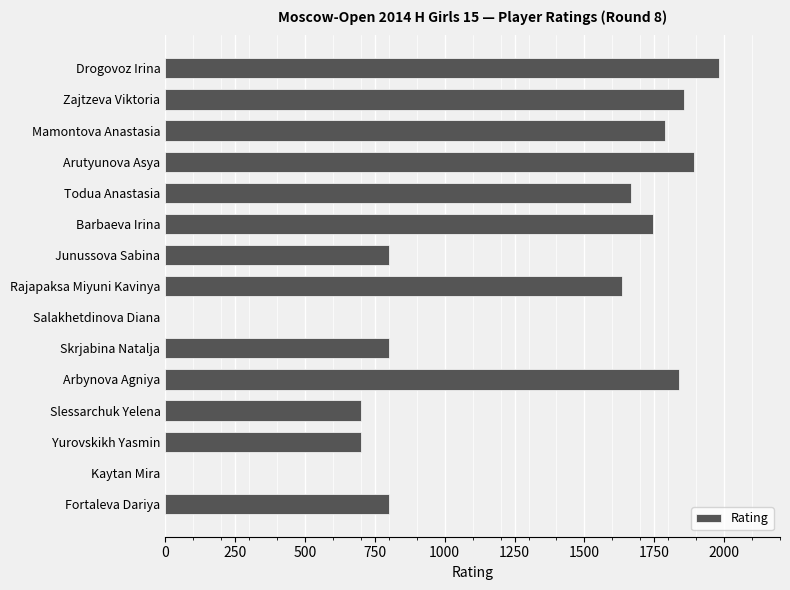

Are the bars horizontal?

Yes